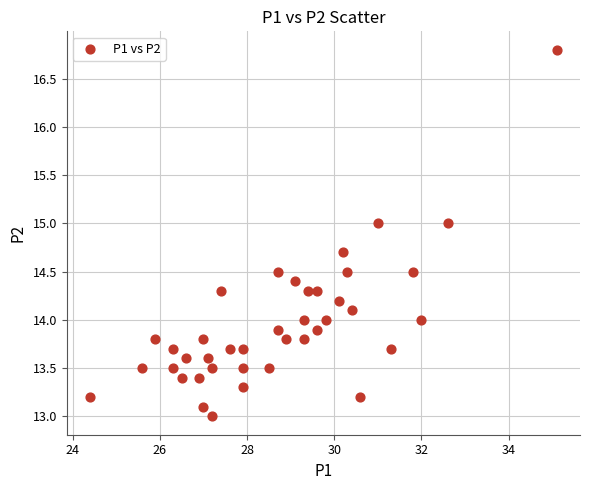

What is the range of X values (max minus min)?

10.7